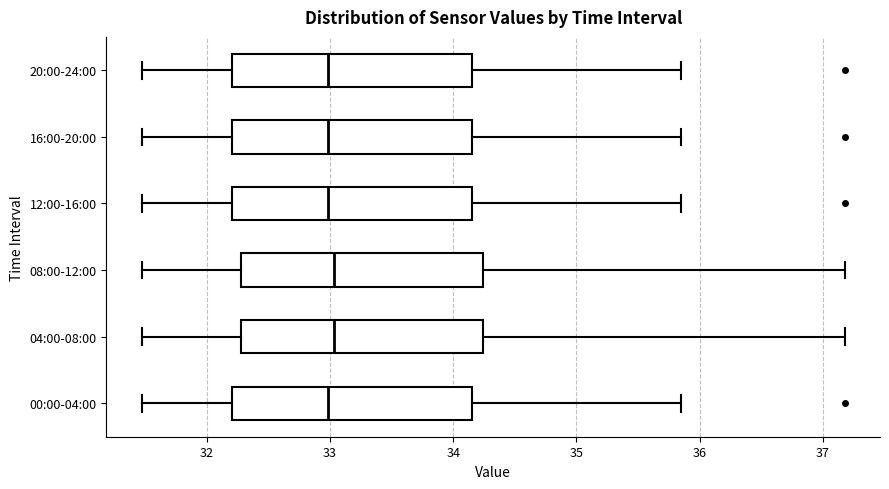

Where is the right edge of the box for 00:00-04:00 on the x-axis? The values are not printed on the chart, so give them approximately, as read against the axis.

34.2